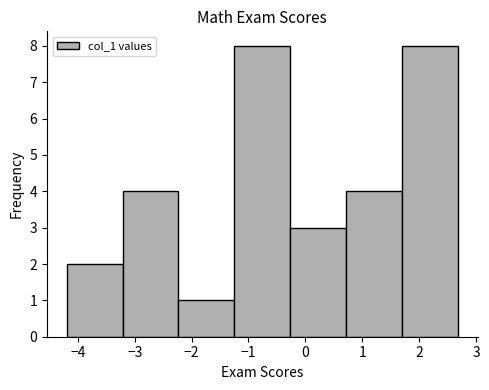

How tall is the bar that spans 0.7 to 1.7 on the x-axis? Neither the bar edges nor the heights are printed on the chart, so give them approximately, as read against the axes.

4